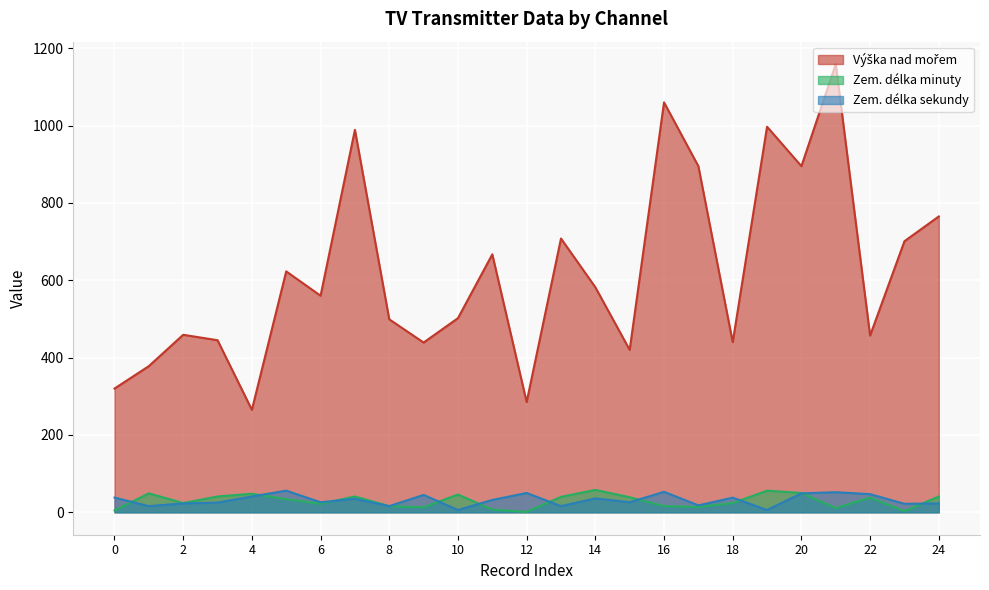

Count the number of categories in the chart.

25